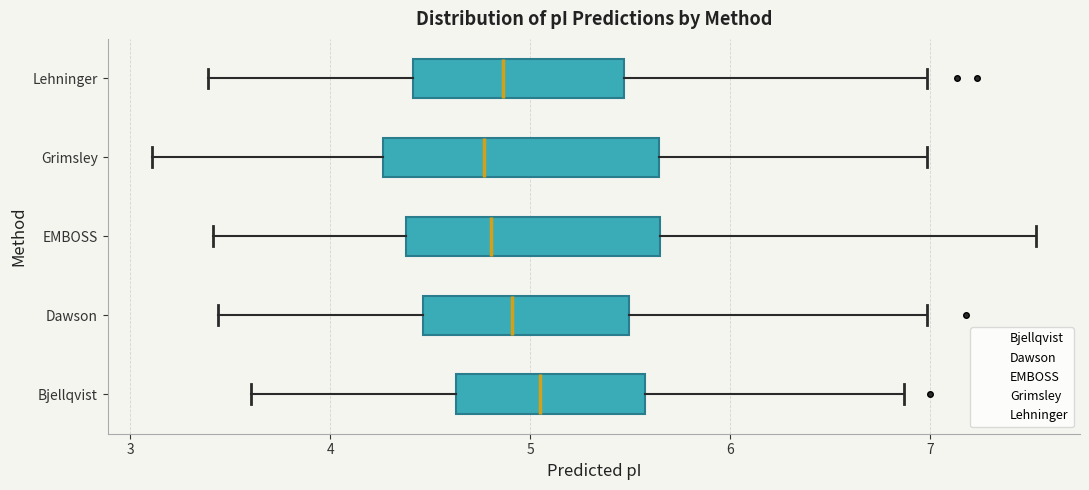

Comparing the boxes themselves (not the whiskers), which one is the widest?

Grimsley